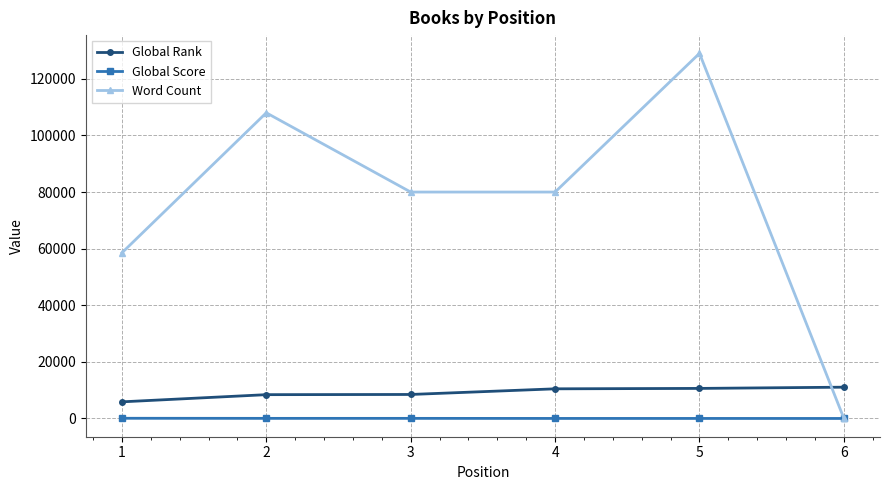

The value of Word Count at 2 is 108000. True or false?

True